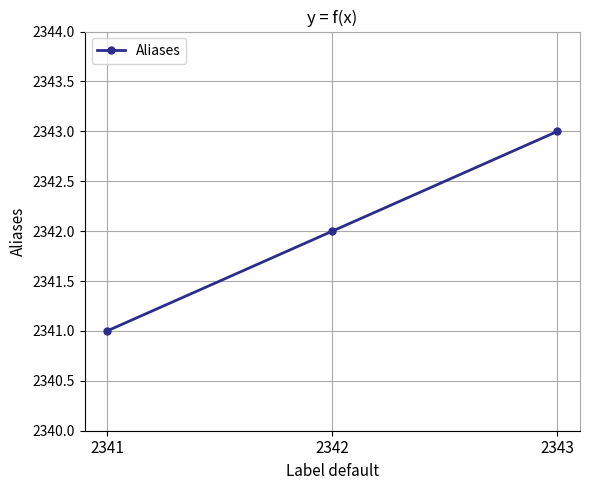

Does the chart display data point markers on the line(s)?

Yes